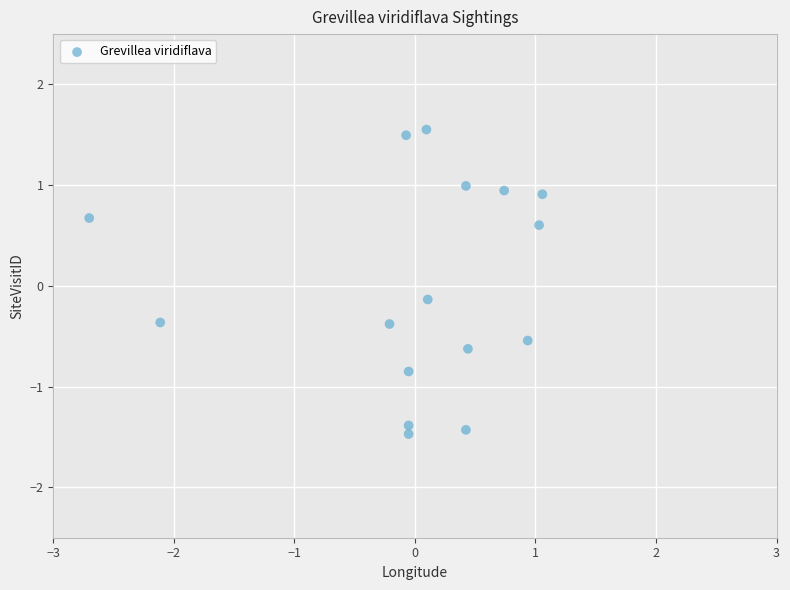

What is the range of X values (max minus min)?

3.8